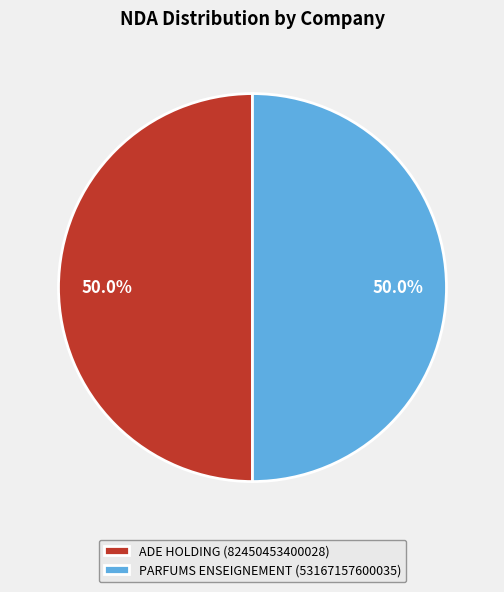

True or false: ADE HOLDING (82450453400028) accounts for 56% of the total.

False